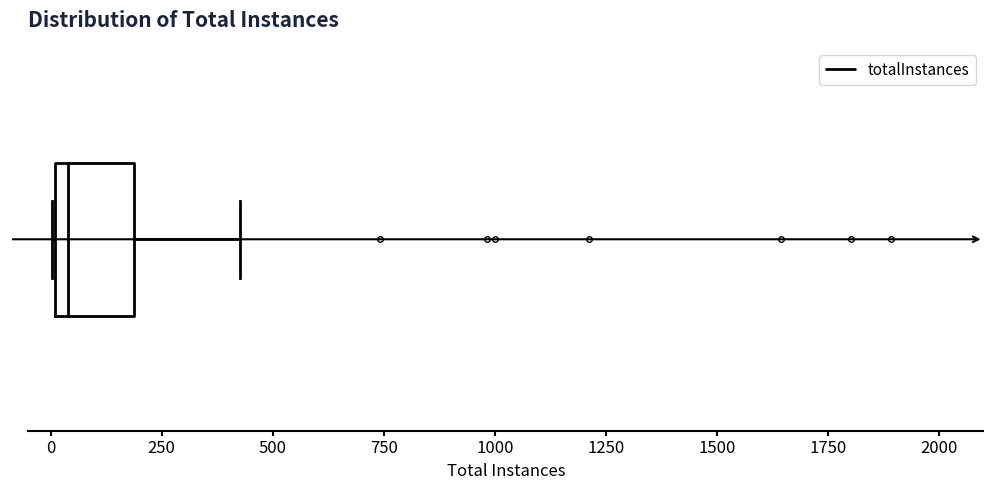

Read this box plot against the x-axis: the position of the median line, the range covered by the box, and the ends of both whiskers. The values are not printed on the chart, so give them approximately, as read against the axis.

median 50, box 0 to 200, whiskers 0 to 450